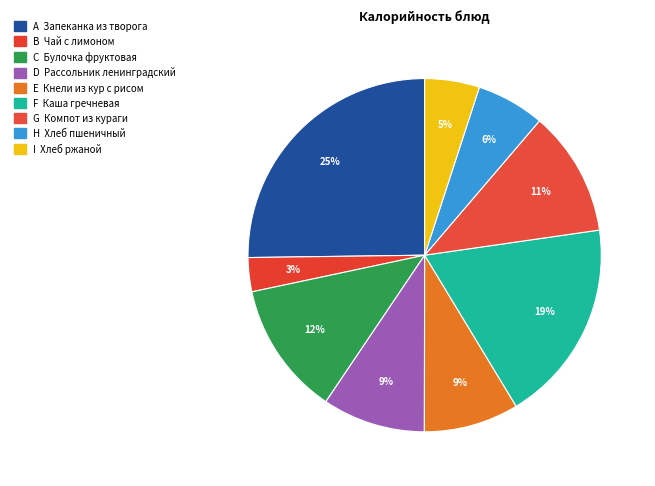

Rank the categories by value from highest to lowest.

Запеканка из творога, Каша гречневая, Булочка фруктовая, Компот из кураги, Рассольник ленинградский, Кнели из кур с рисом, Хлеб пшеничный, Хлеб ржаной, Чай с лимоном